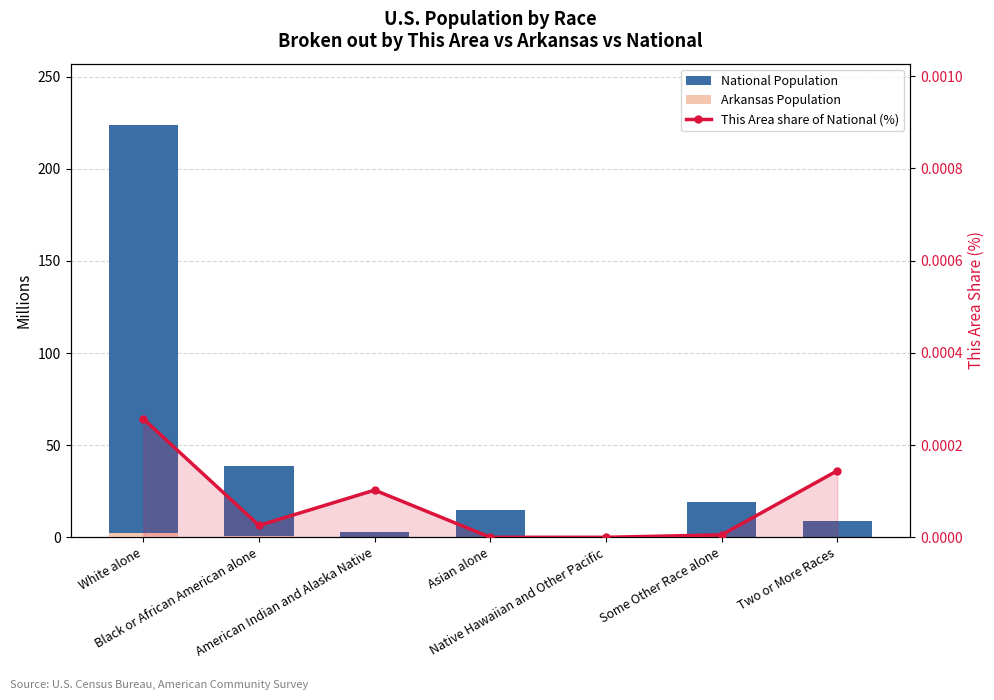

What is the difference between the highest and lowest values at Asian alone?

14.7